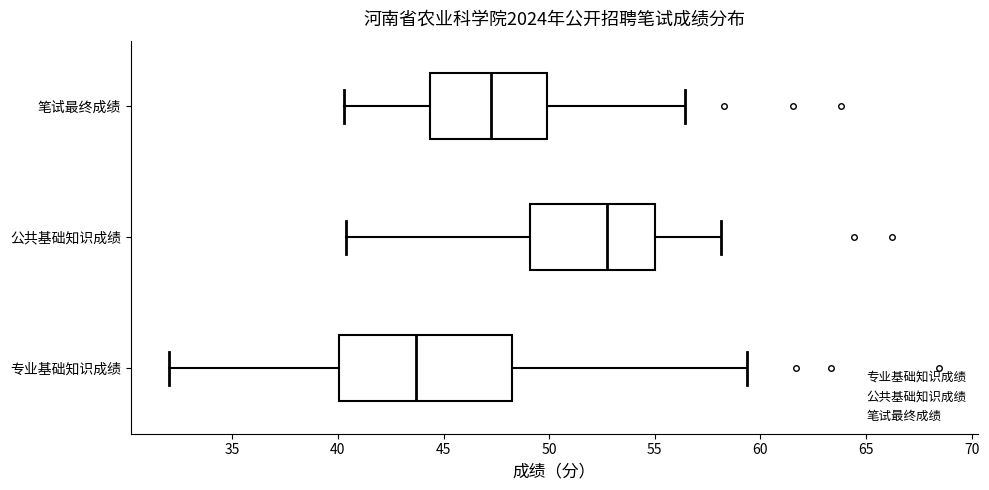

Which box's median line is the furthest to the left?

专业基础知识成绩